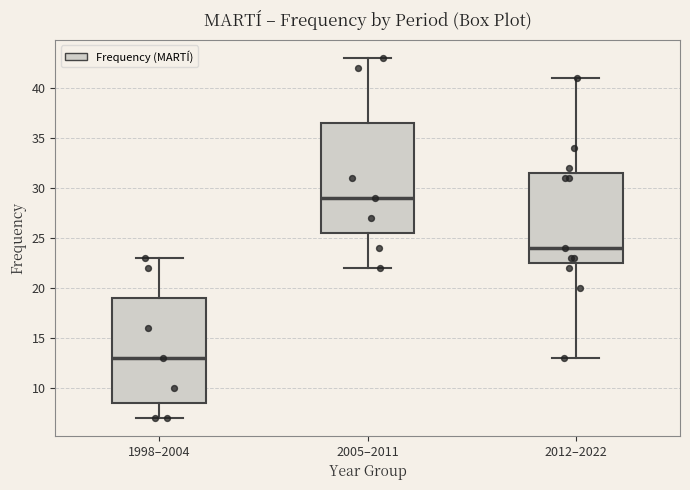

Where is the upper edge of the box for 2005–2011 on the y-axis? The values are not printed on the chart, so give them approximately, as read against the axis.

36.5